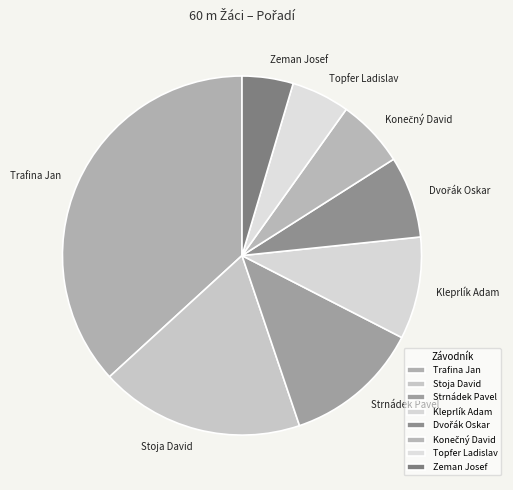

Is there any slice that represents more than half of the pie?

No